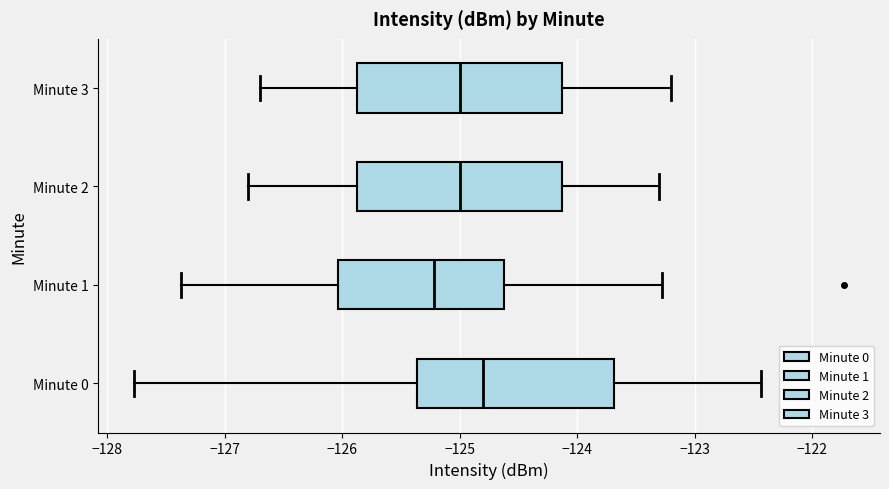

Where does the right whisker of the box for Minute 3 end on the x-axis? The values are not printed on the chart, so give them approximately, as read against the axis.

-123.2